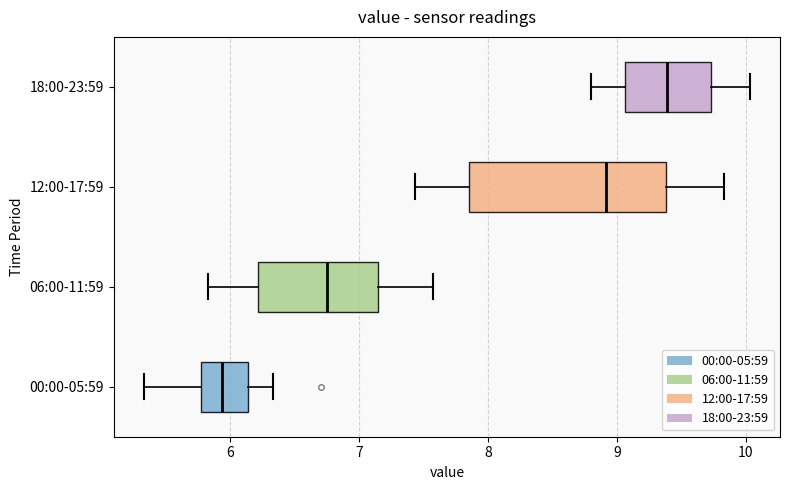

Which box's median line is the furthest to the left?

00:00-05:59